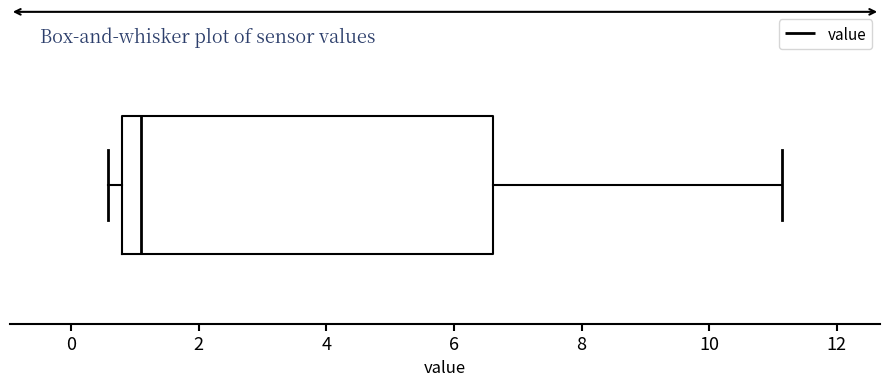

Transcribe this box plot: give where the median line is, the range the box spans, and where the two whiskers end, as read against the x-axis. The values are not printed on the chart, so give them approximately, as read against the axis.

median 1.2, box 0.8 to 6.6, whiskers 0.6 to 11.2